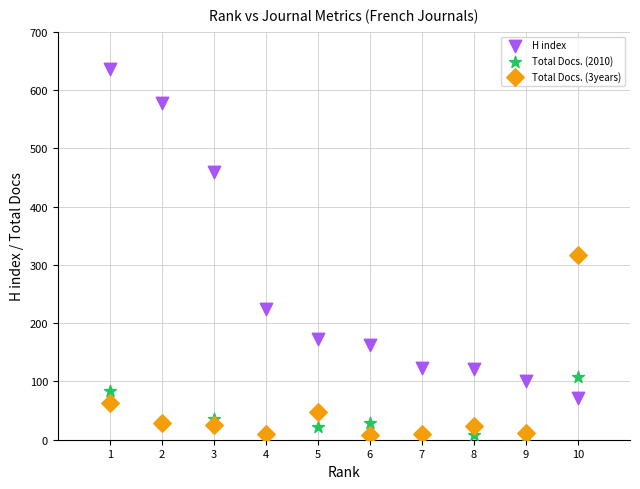

What are all the series names shown in the legend?

H index, Total Docs. (2010), Total Docs. (3years)